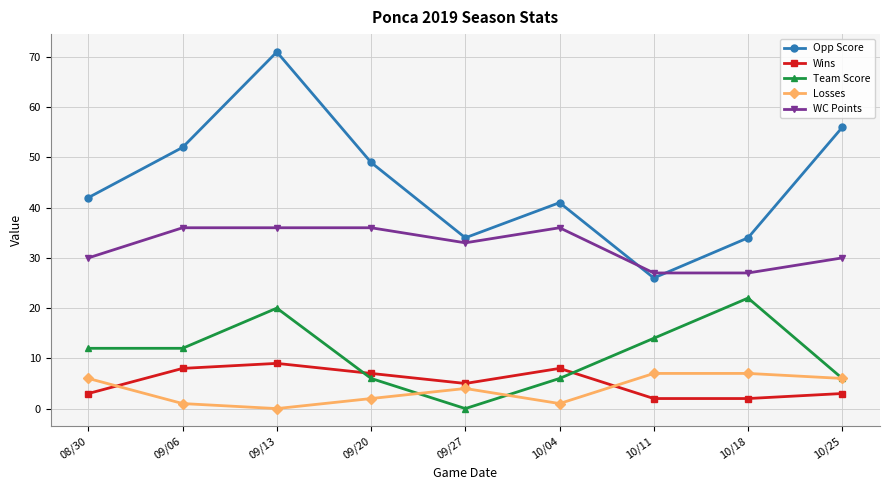

Where is the first local minimum for Wins?

09/27